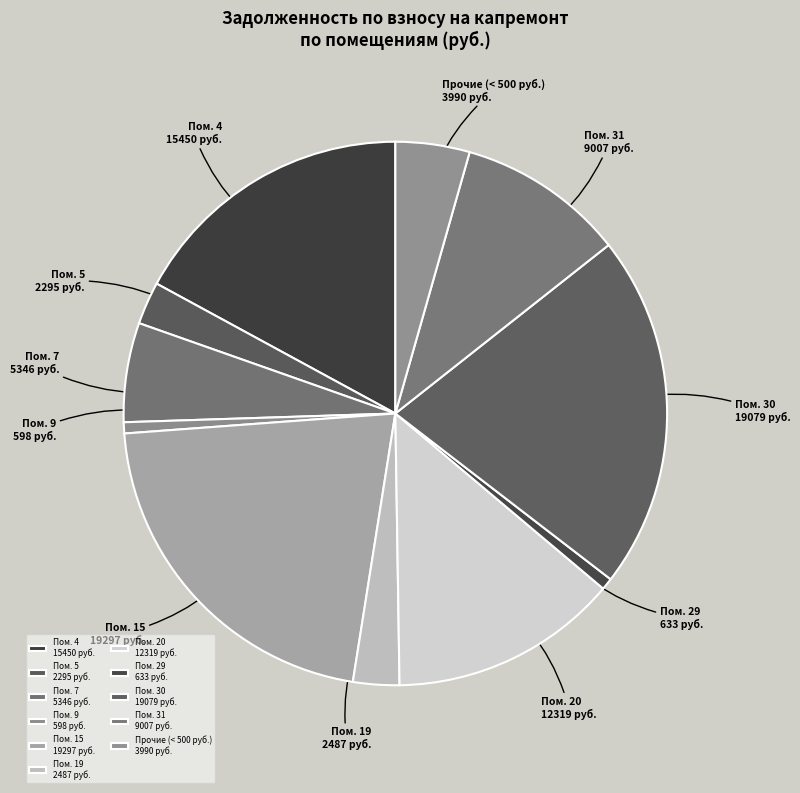

How many slices are in this pie chart?

11